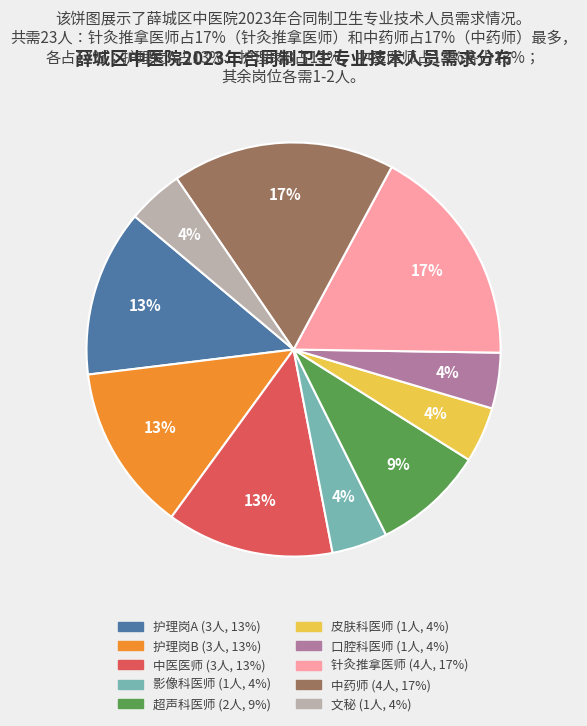

Do 护理岗A and 口腔科医师 together represent more than half of the pie?

No